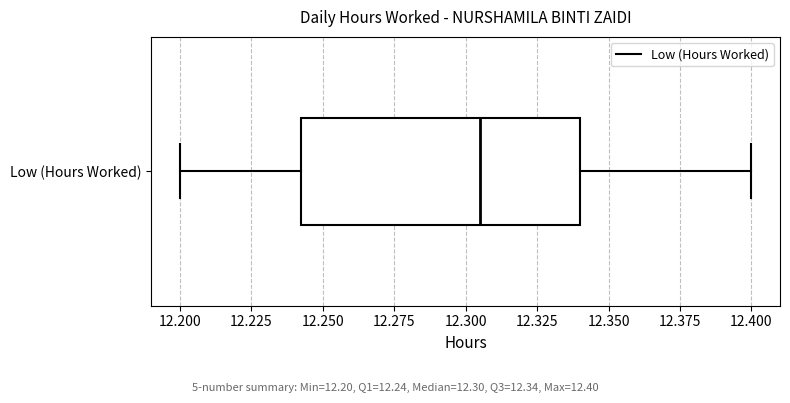

Where does the median line of the box for Low (Hours Worked) sit on the x-axis? The values are not printed on the chart, so give them approximately, as read against the axis.

12.305